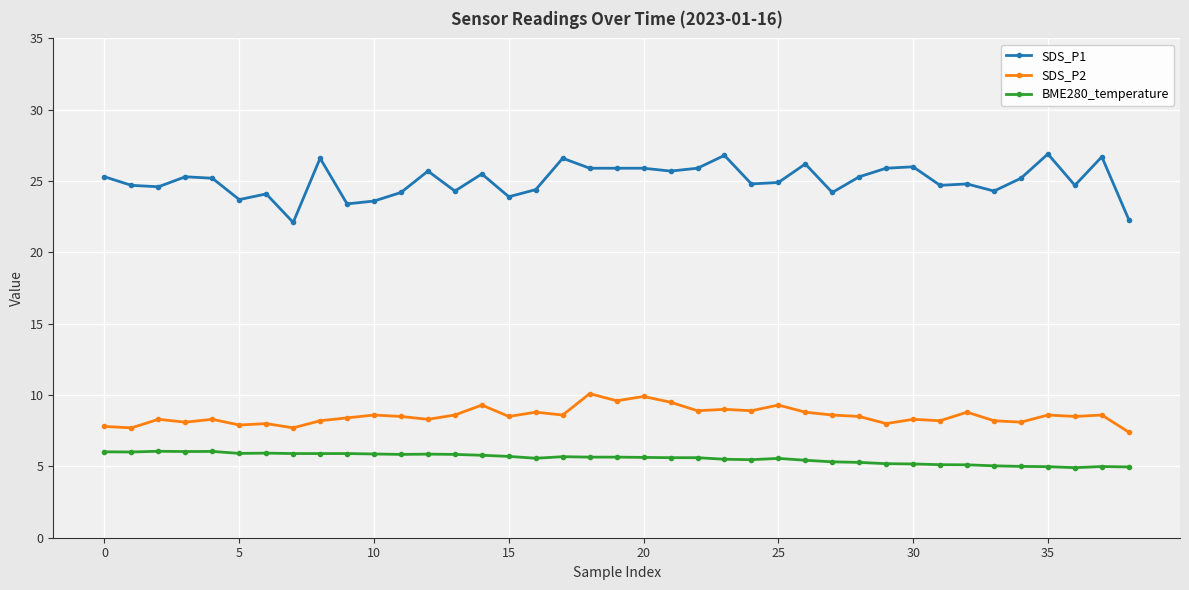

Rank the series by their maximum value, from lowest to highest.

BME280_temperature, SDS_P2, SDS_P1